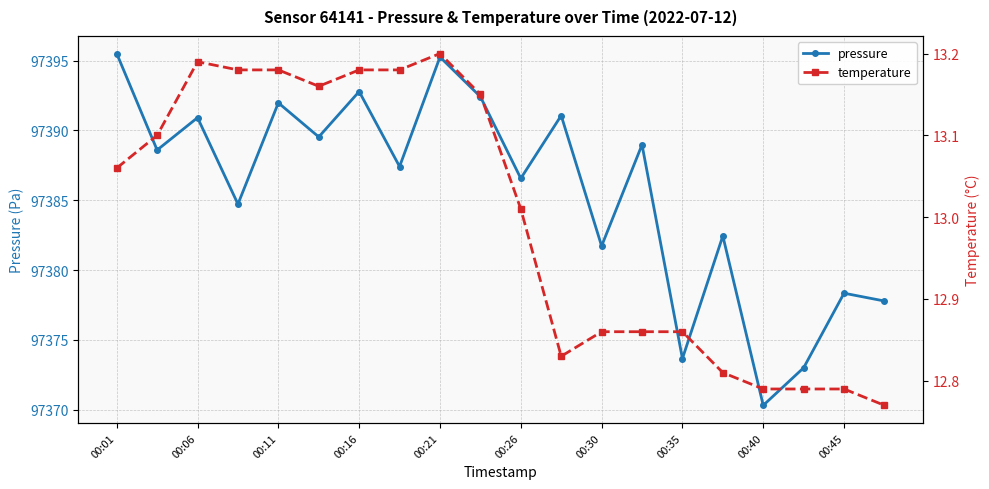

What is the maximum value shown in the chart?

97395.5